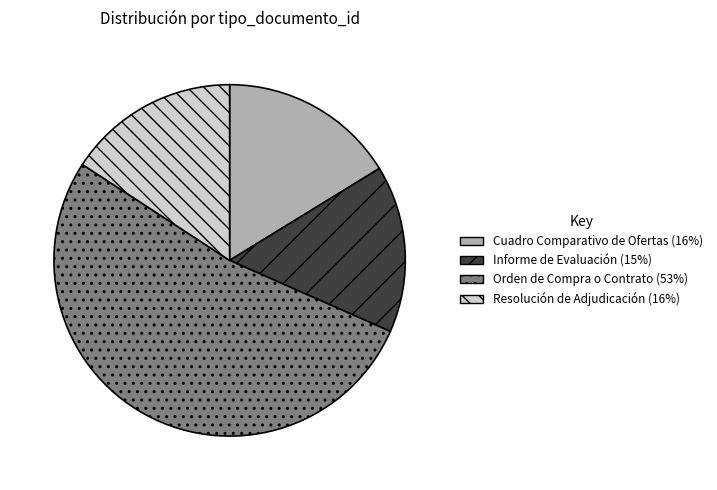

What is the ratio of the value at Informe de Evaluación to the value at Orden de Compra o Contrato?

0.3